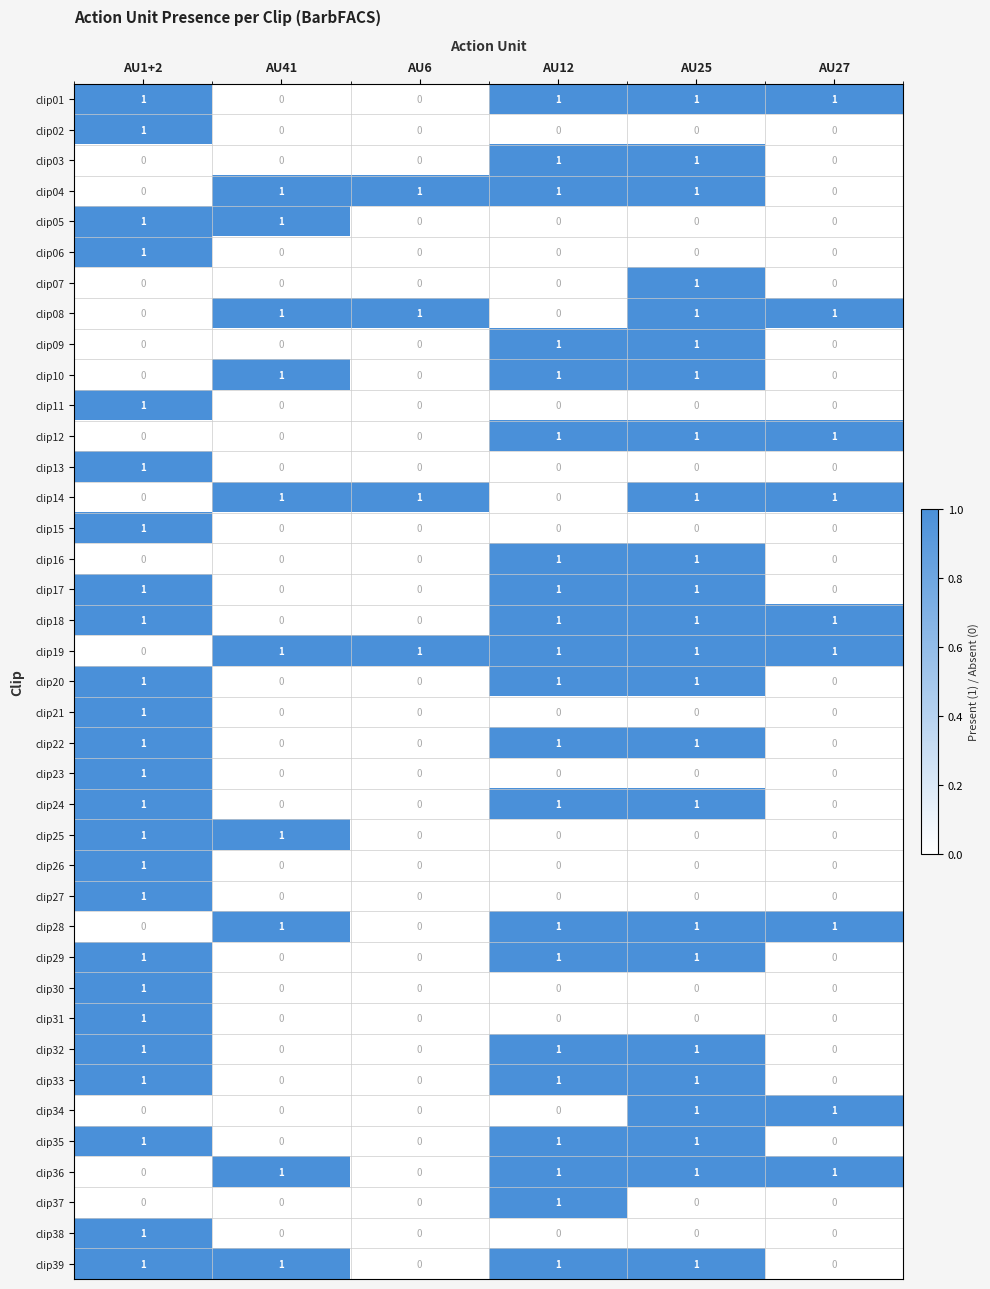

Which series has the largest total across all categories?

clip19